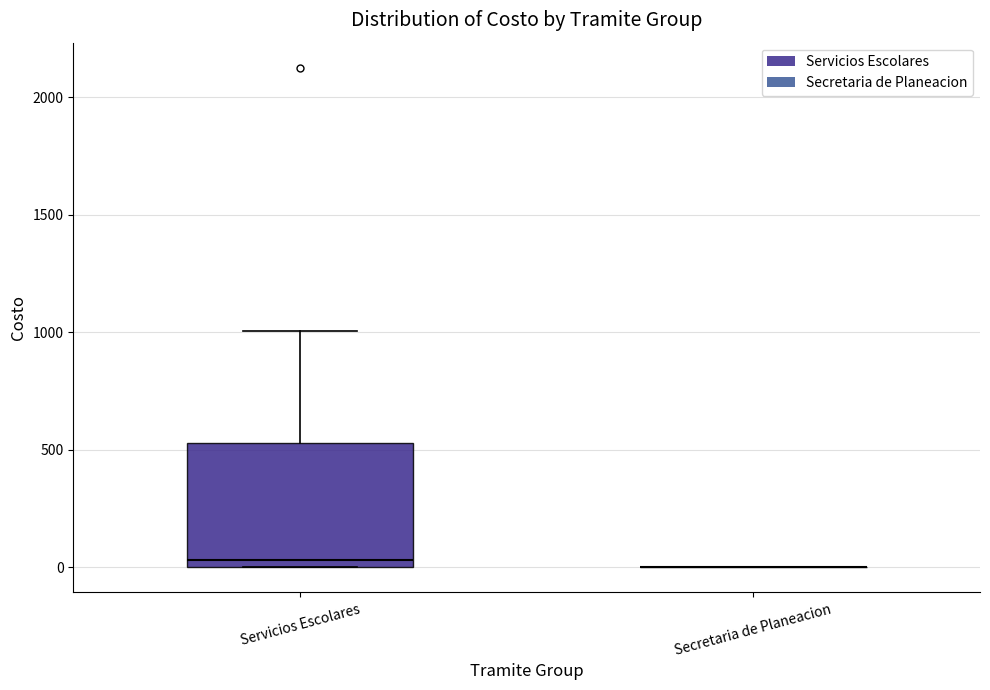

Which box is the tallest, from its lower edge to its upper edge?

Servicios Escolares